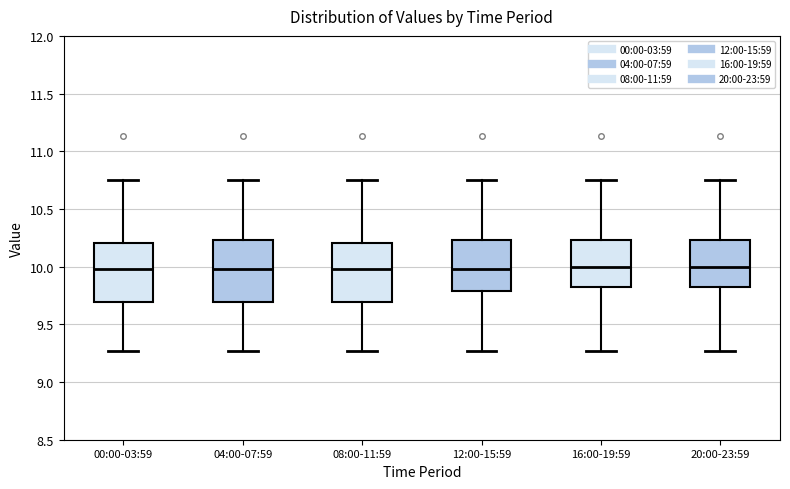

Reading left to right, read every box against the y-axis: the position of its median line, the range the box covers, and the ends of its whiskers. The values are not printed on the chart, so give them approximately, as read against the axis.

00:00-03:59: median 10.00, box 9.70 to 10.20, whiskers 9.25 to 10.75
04:00-07:59: median 10.00, box 9.70 to 10.25, whiskers 9.25 to 10.75
08:00-11:59: median 10.00, box 9.70 to 10.20, whiskers 9.25 to 10.75
12:00-15:59: median 10.00, box 9.80 to 10.25, whiskers 9.25 to 10.75
16:00-19:59: median 10.00, box 9.80 to 10.25, whiskers 9.25 to 10.75
20:00-23:59: median 10.00, box 9.80 to 10.25, whiskers 9.25 to 10.75